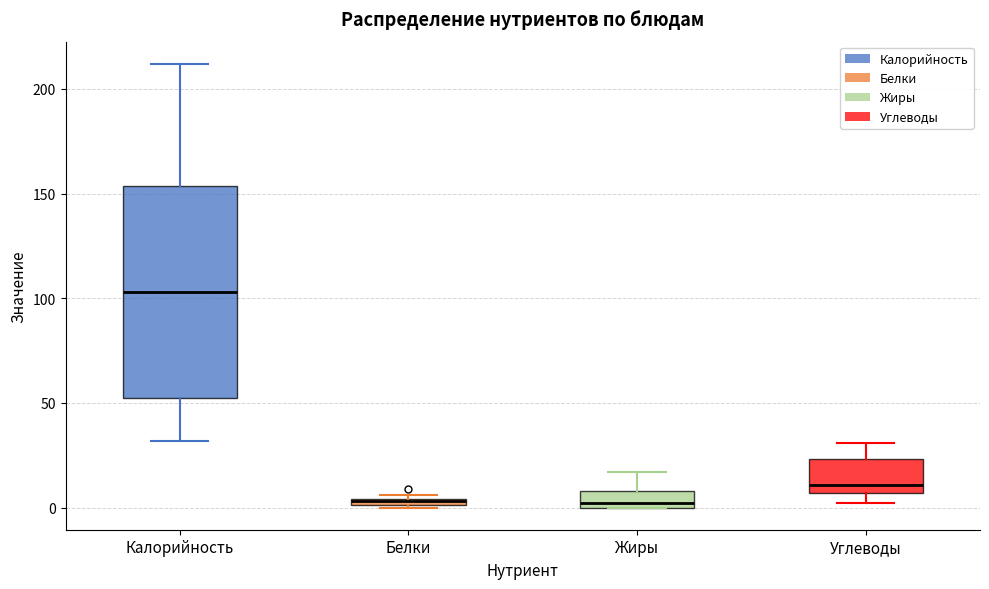

Where is the upper edge of the box for Жиры on the y-axis? The values are not printed on the chart, so give them approximately, as read against the axis.

10